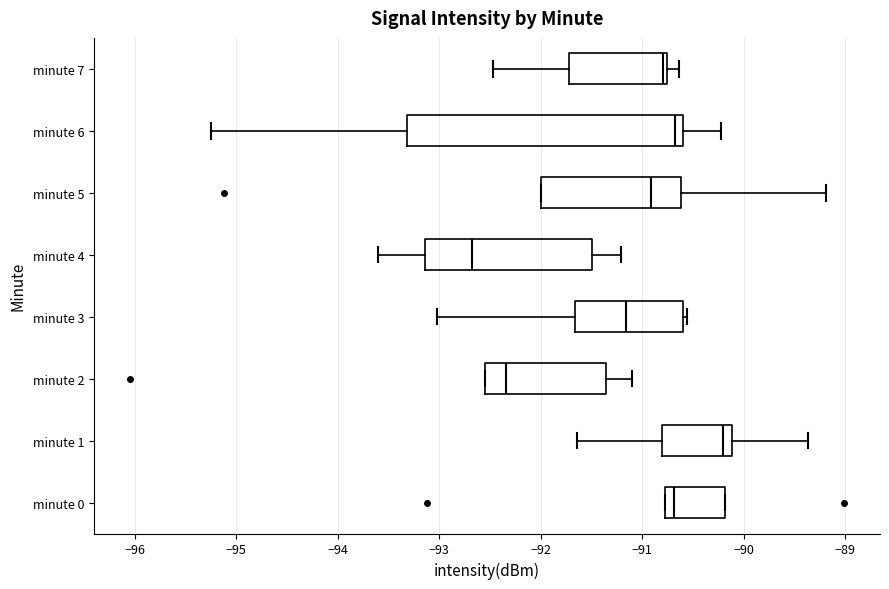

Which box has the furthest to the right median line?

minute 1